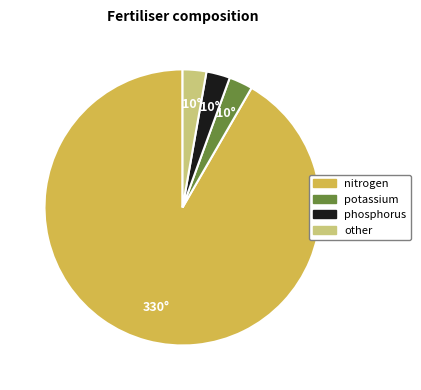

Does any single category account for the majority?

Yes